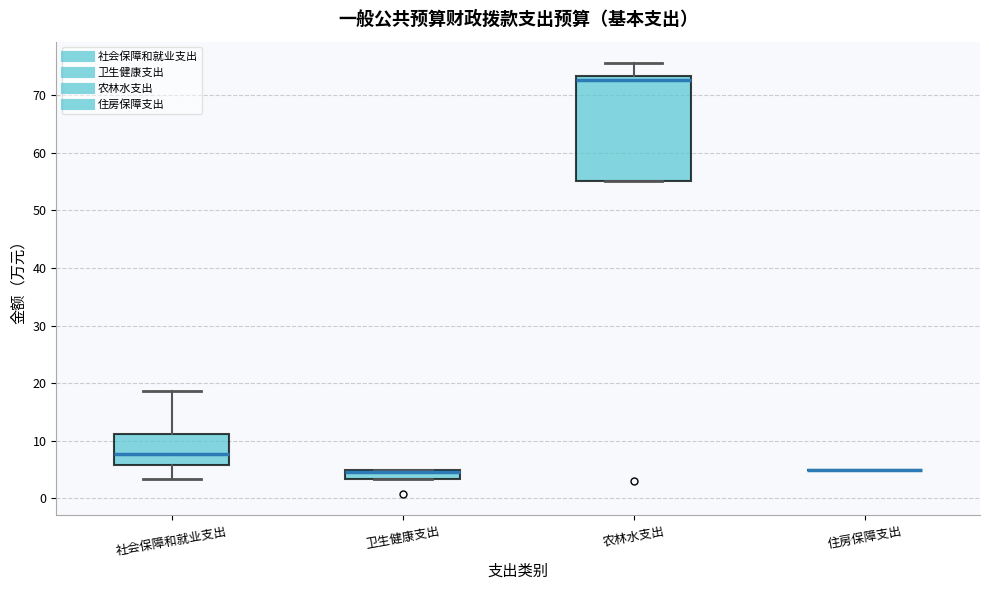

Reading left to right, transcribe this box plot: for each box, give where its median line is, the range the box spans, and where its two whiskers end, as read against the y-axis. The values are not printed on the chart, so give them approximately, as read against the axis.

社会保障和就业支出: median 8, box 6 to 11, whiskers 3 to 19
卫生健康支出: median 5 (just below the box's upper edge), box 3 to 5, whiskers 3 to 5
农林水支出: median 73 (just below the box's upper edge), box 55 to 73, whiskers 55 to 76
住房保障支出: box collapsed to a line at 5, whiskers 5 to 5